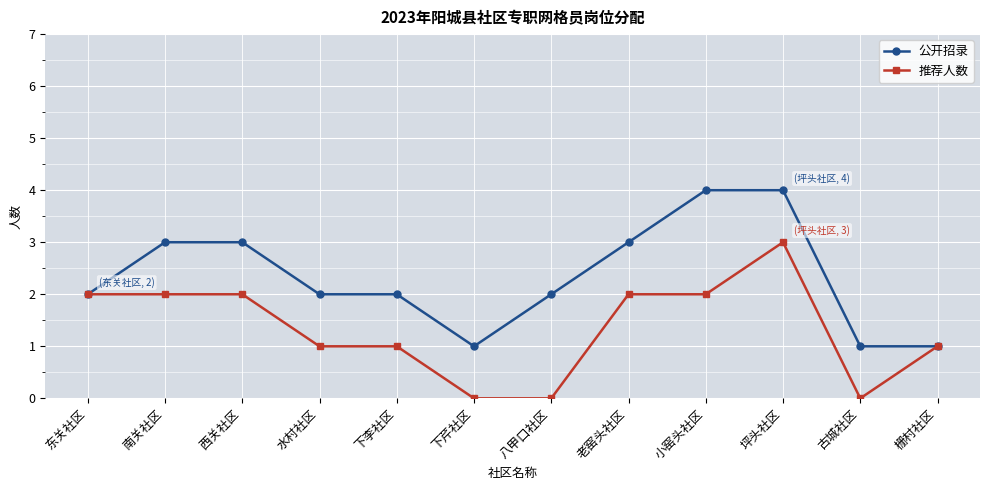

The value of 推荐人数 at 古城社区 is 0. True or false?

True